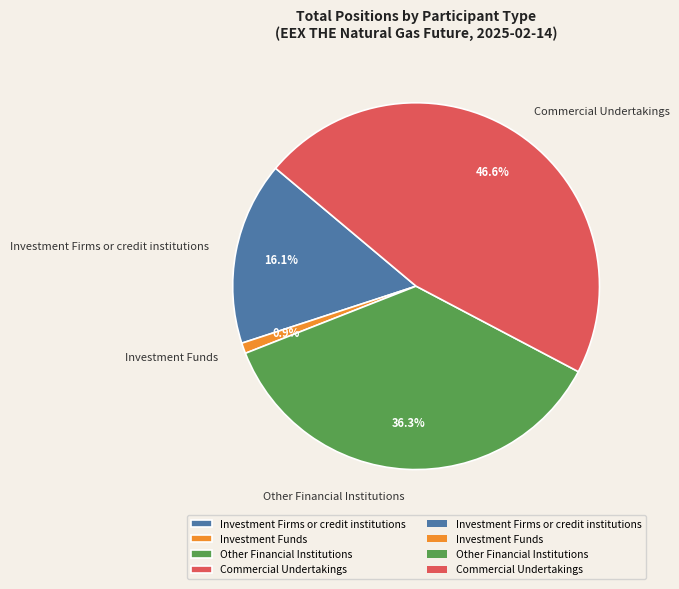

Combined, what portion of the pie is Commercial Undertakings and Investment Funds?

47.5%